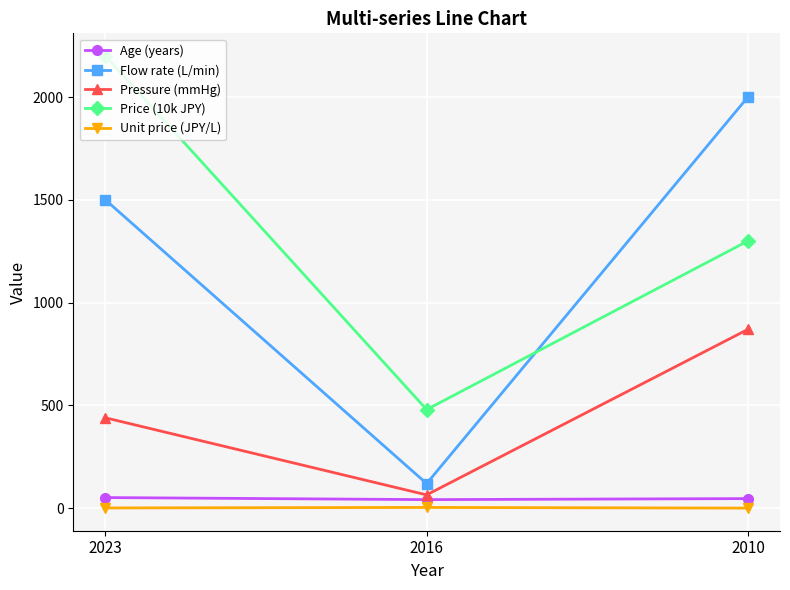

What is the sum of all Unit price (JPY/L) values?

6.2